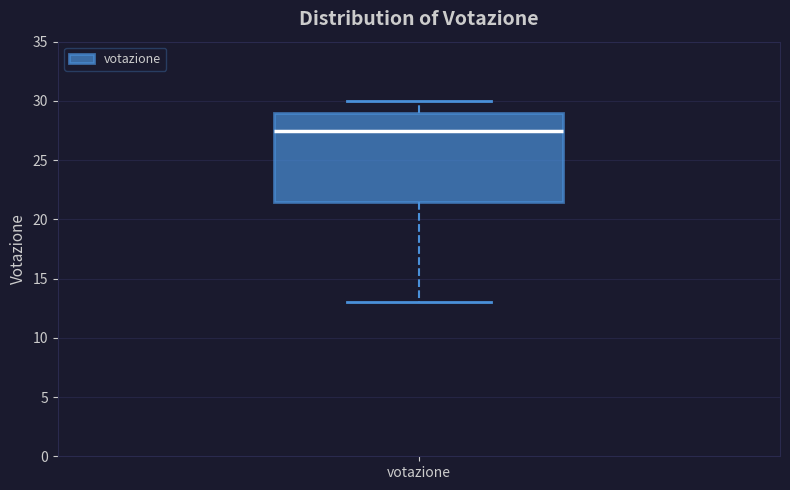

Transcribe this box plot: give where the median line is, the range the box spans, and where the two whiskers end, as read against the y-axis. The values are not printed on the chart, so give them approximately, as read against the axis.

median 27.5, box 21.5 to 29.0, whiskers 13.0 to 30.0